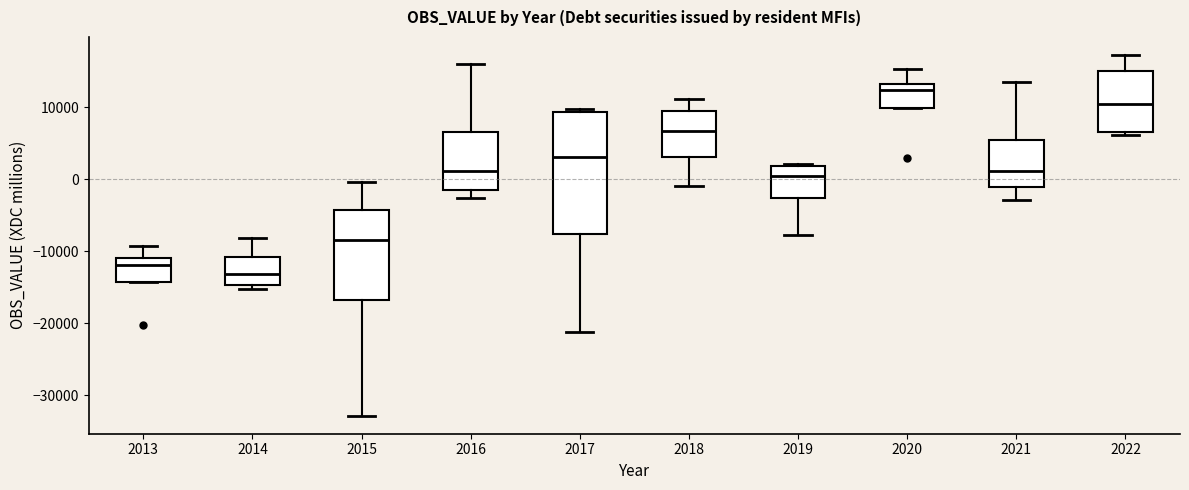

Reading left to right, transcribe this box plot: for each box, give where its median line is, the range the box spans, and where its two whiskers end, as read against the y-axis. The values are not printed on the chart, so give them approximately, as read against the axis.

2013: median -12000, box -14000 to -11000, whiskers -14000 to -9000
2014: median -13000, box -15000 to -11000, whiskers -15000 (just below the box's lower edge) to -8000
2015: median -8000, box -17000 to -4000, whiskers -33000 to 0
2016: median 1000, box -1000 to 7000, whiskers -3000 to 16000
2017: median 3000, box -8000 to 9000, whiskers -21000 to 10000
2018: median 7000, box 3000 to 10000, whiskers -1000 to 11000
2019: median 0, box -3000 to 2000, whiskers -8000 to 2000
2020: median 12000, box 10000 to 13000, whiskers 10000 to 15000
2021: median 1000, box -1000 to 5000, whiskers -3000 to 14000
2022: median 10000, box 7000 to 15000, whiskers 6000 to 17000